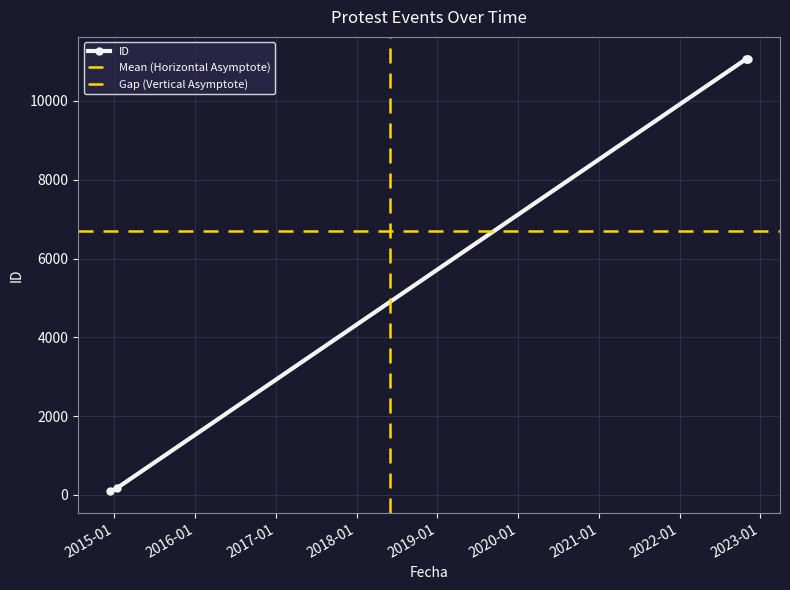

What is the change in value from 2015-01-11 to 2022-10-28?

+10895